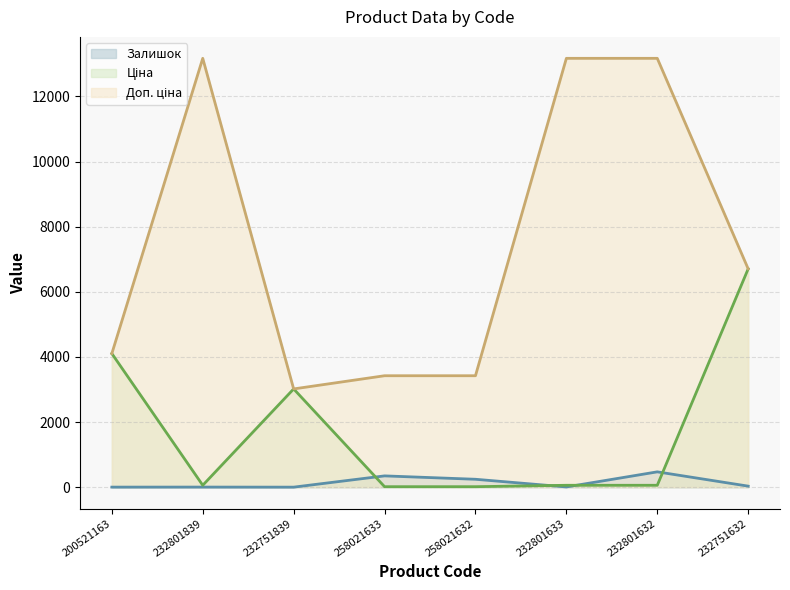

Where is Залишок (line) nearest to the value 236?

258021632